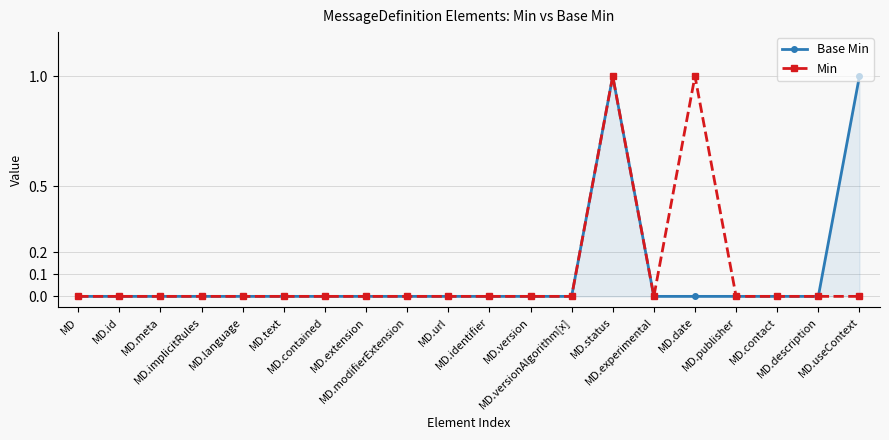

Which series changed the most between MD.id and MD.useContext?

Base Min